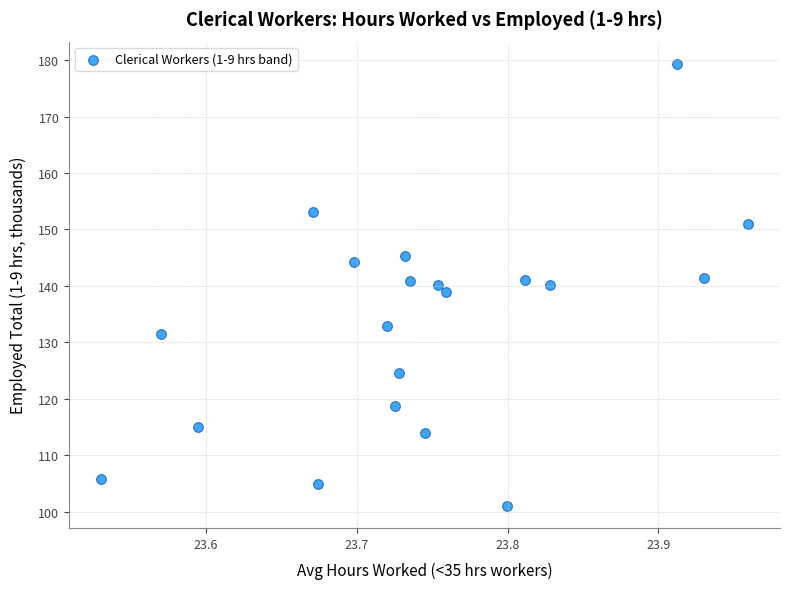

What is the range of Y values (max minus min)?

78.4